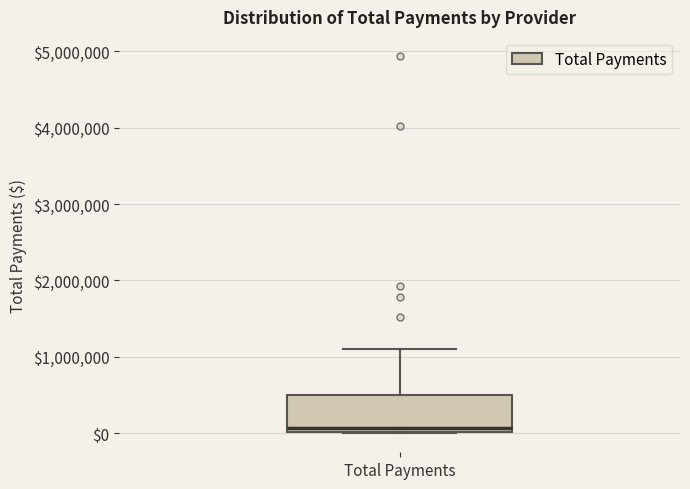

Read this box plot against the y-axis: the position of the median line, the range covered by the box, and the ends of both whiskers. The values are not printed on the chart, so give them approximately, as read against the axis.

median 100000, box 0 to 500000, whiskers 0 to 1100000